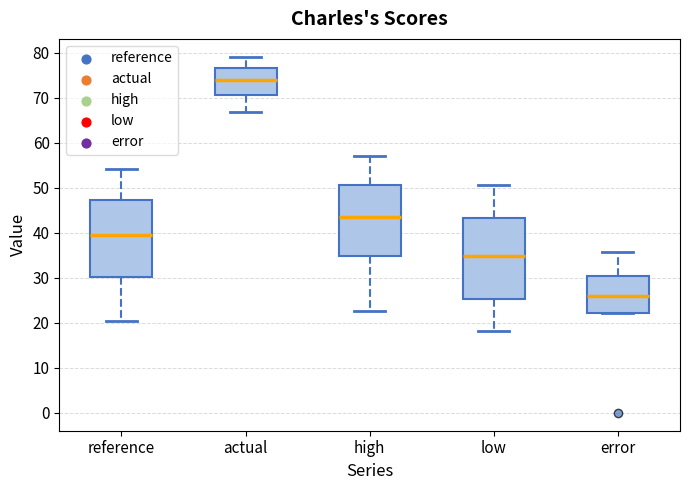

Where is the lower edge of the box for reference on the y-axis? The values are not printed on the chart, so give them approximately, as read against the axis.

30